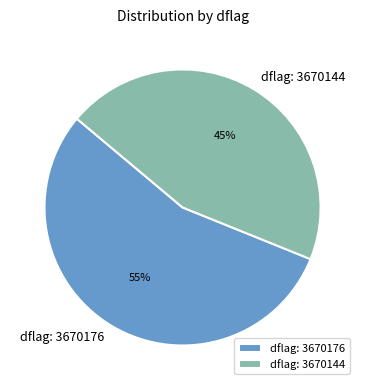

Is it true that dflag: 3670144 is 36% of the pie?

False